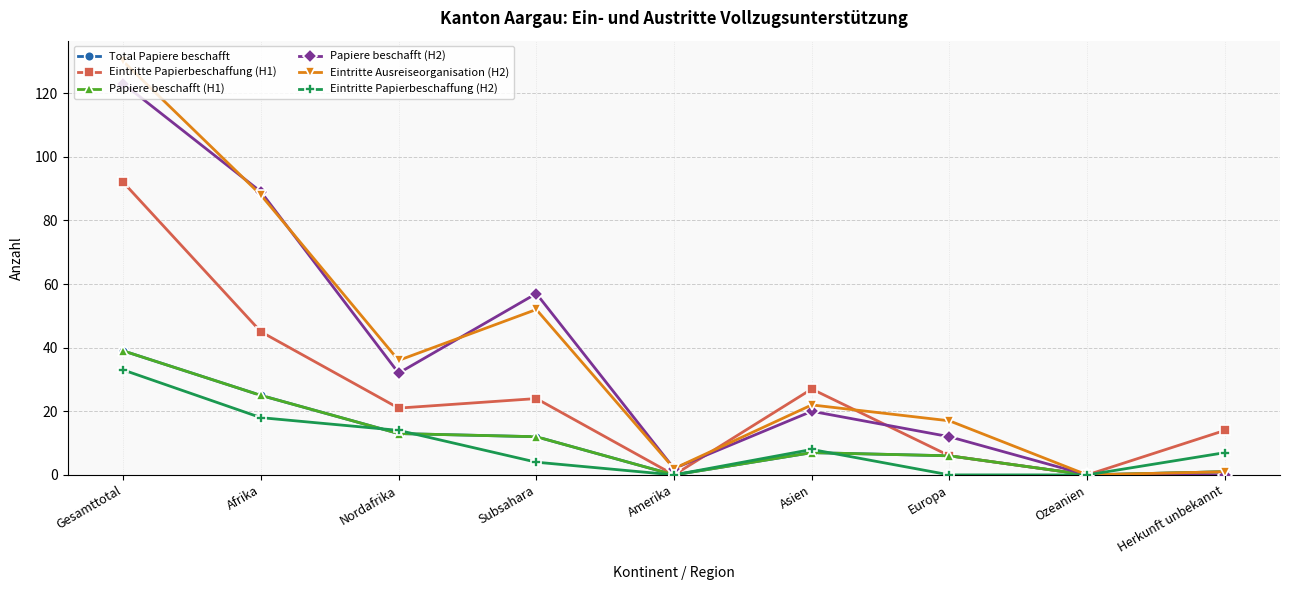

Rank the series at Ozeanien from lowest to highest value.

Total Papiere beschafft, Eintritte Papierbeschaffung (H1), Papiere beschafft (H1), Papiere beschafft (H2), Eintritte Ausreiseorganisation (H2), Eintritte Papierbeschaffung (H2)